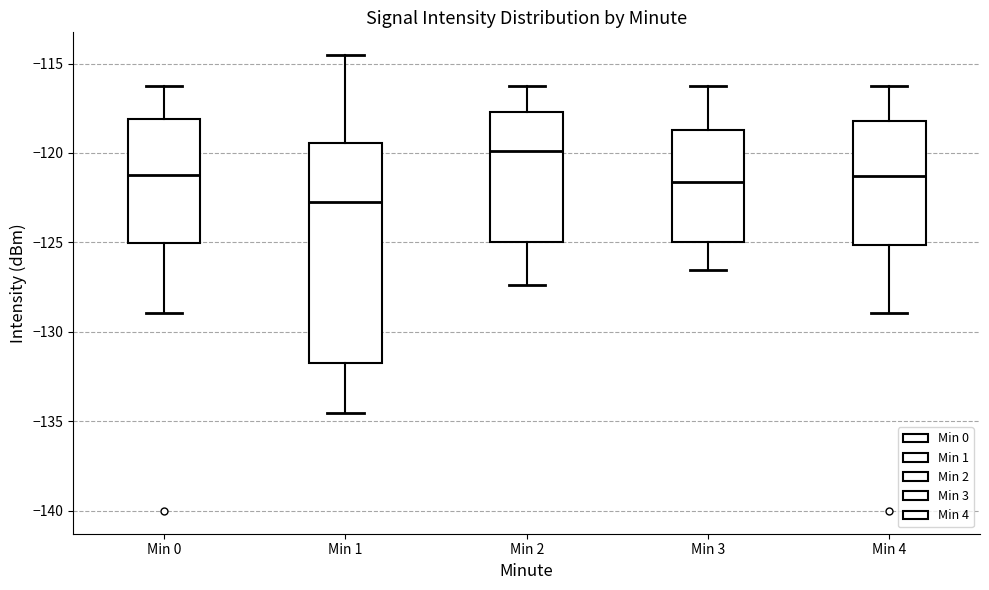

Which box has the highest median line?

Min 2